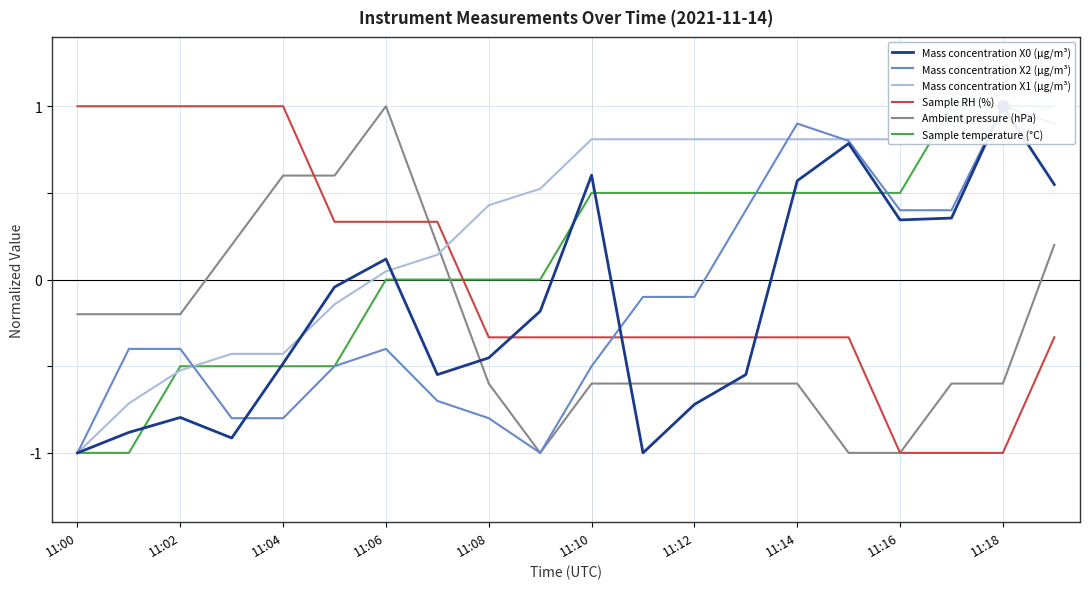

Is it true that Sample RH (%) equals 0.3 at 11:00?

False